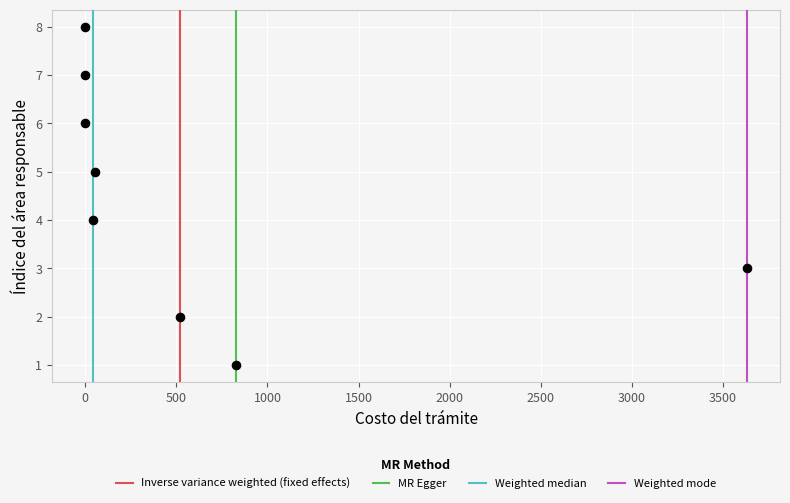

What is the average X value?

635